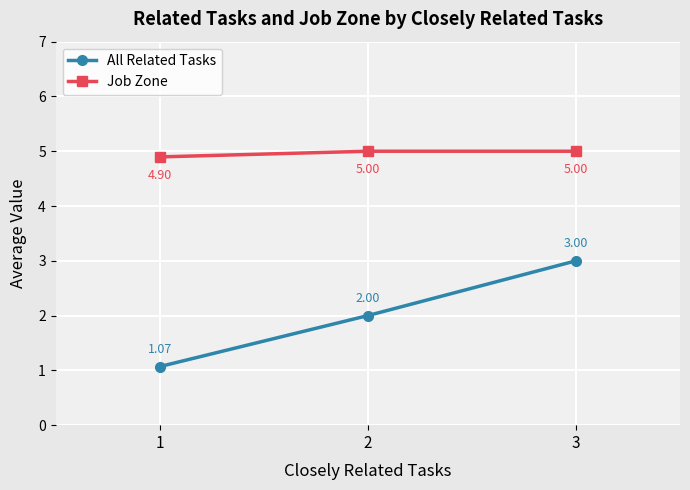

Count the number of data series in this chart.

2